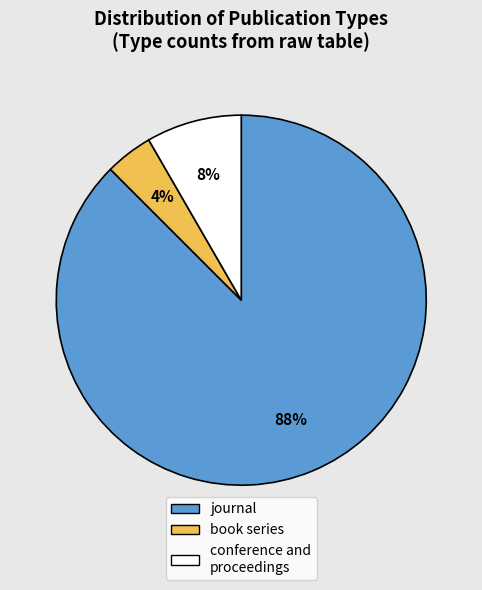

To the nearest percent, what portion does conference and proceedings represent?

8%